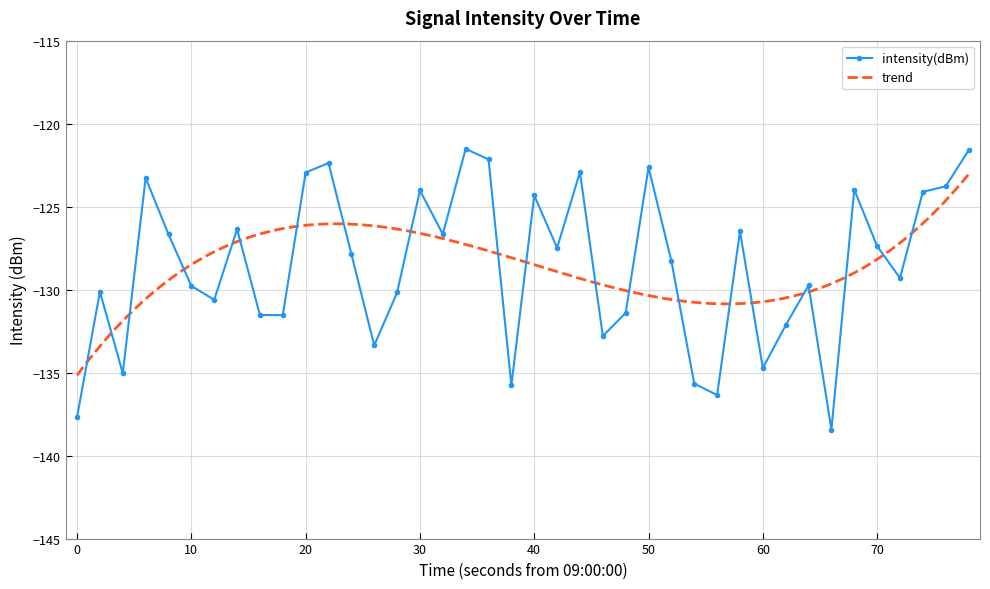

The value of intensity(dBm) at 70 is -78.9. True or false?

False